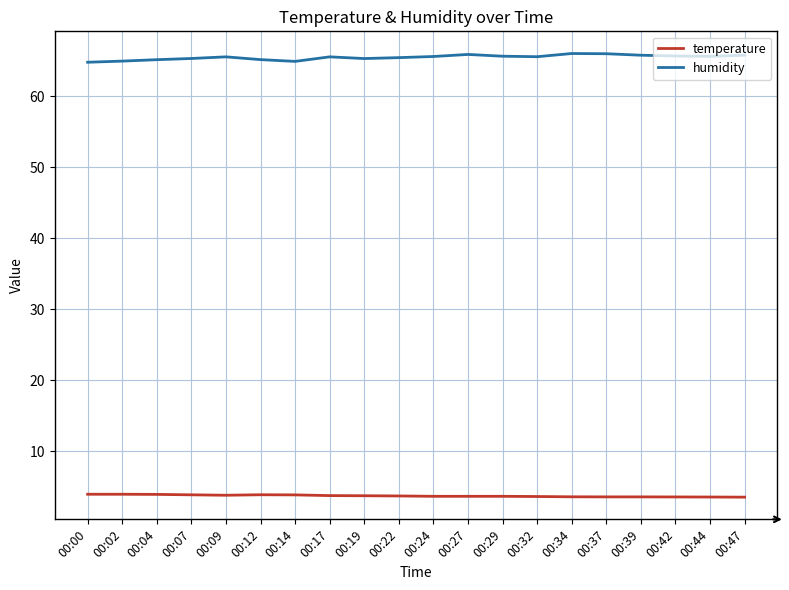

The temperature series shows 3.7 at 00:19. True or false?

True